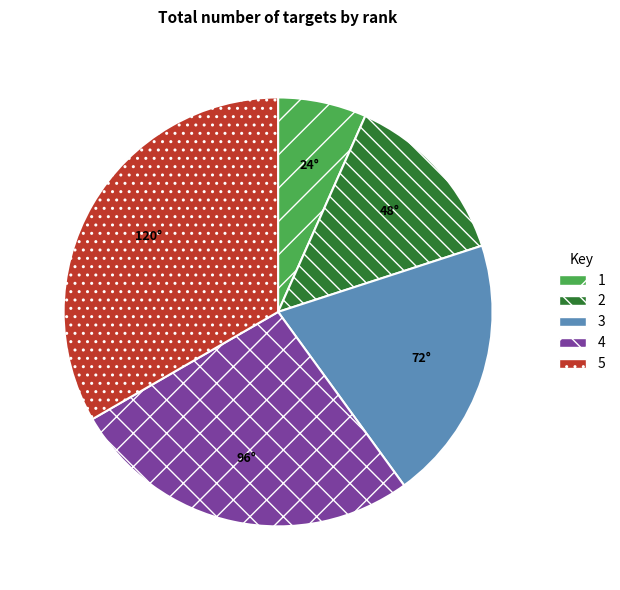

What is the ratio of the value at 2 to the value at 5?

0.4